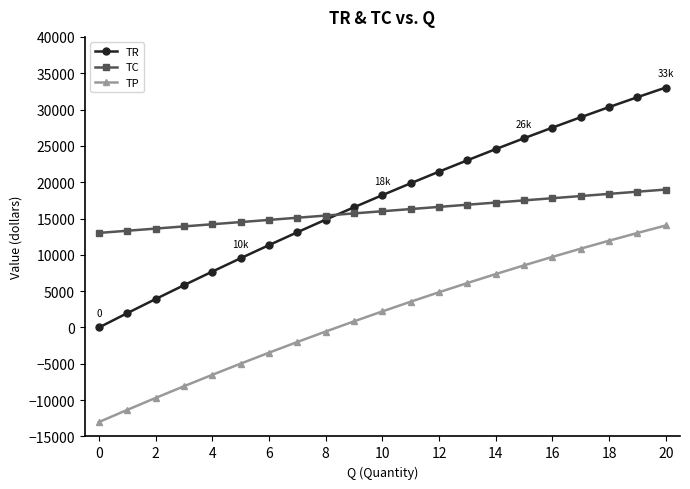

True or false: TR and TP intersect in this chart.

False